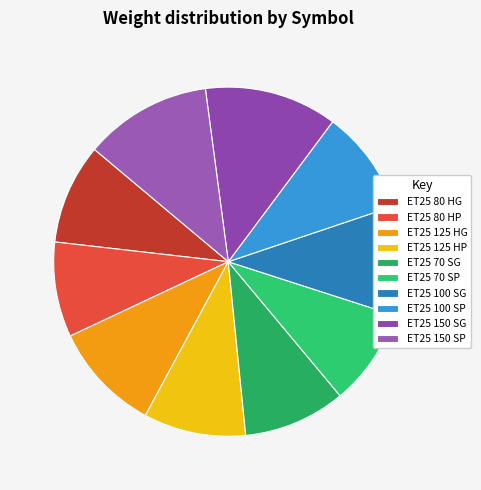

Between ET25 125 HG and ET25 70 SP, which is larger?

ET25 125 HG